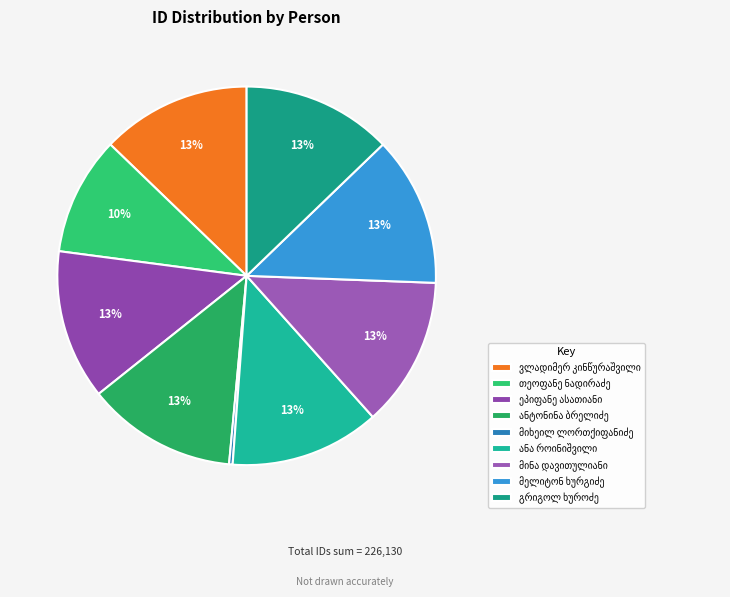

Which slice is the smallest?

მიხეილ ლორთქიფანიძე